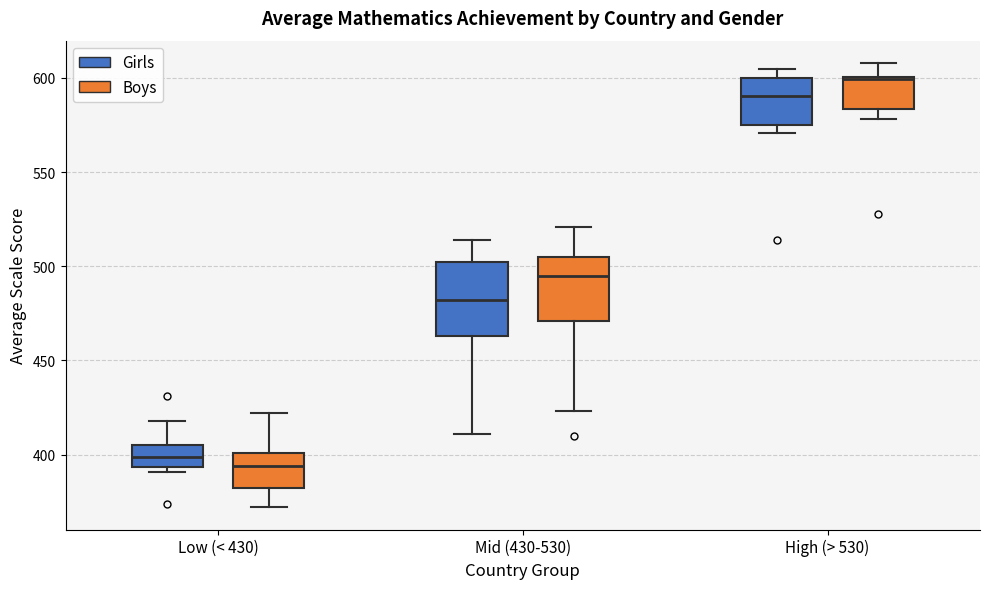

Reading left to right, transcribe this box plot: for each box, give where its median line is, the range the box spans, and where its two whiskers end, as read against the y-axis. The values are not printed on the chart, so give them approximately, as read against the axis.

Low (< 430) (Girls): median 400, box 395 to 405, whiskers 390 to 420
Low (< 430) (Boys): median 395, box 385 to 400, whiskers 370 to 420
Mid (430-530) (Girls): median 480, box 465 to 500, whiskers 410 to 515
Mid (430-530) (Boys): median 495, box 470 to 505, whiskers 425 to 520
High (> 530) (Girls): median 590, box 575 to 600, whiskers 570 to 605
High (> 530) (Boys): median 600, box 585 to 600, whiskers 580 to 610